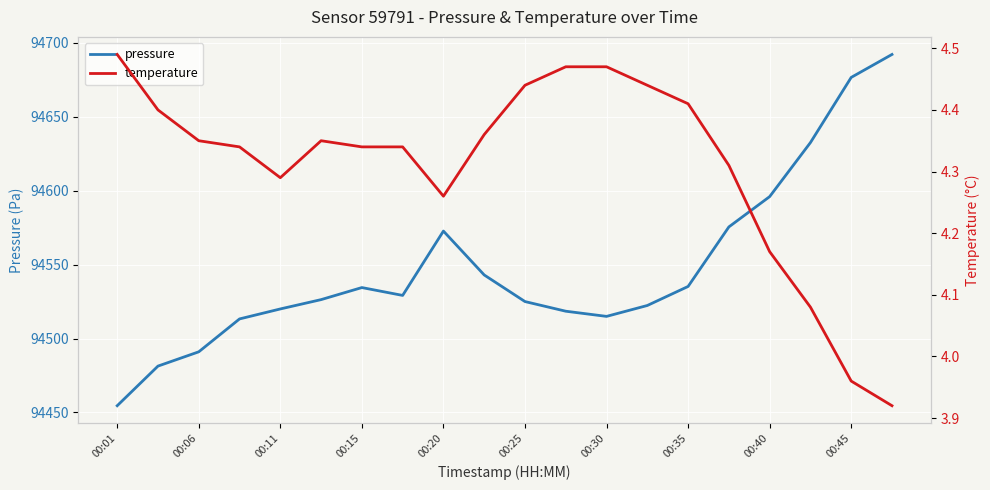

The pressure series shows 94596.0 at 00:40. True or false?

True